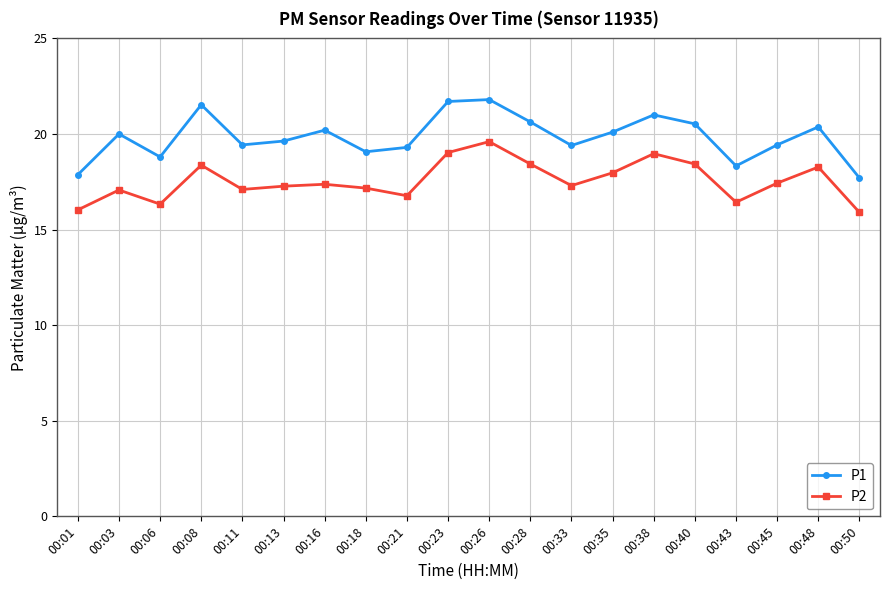

At which label does P2 reach its peak?

00:26